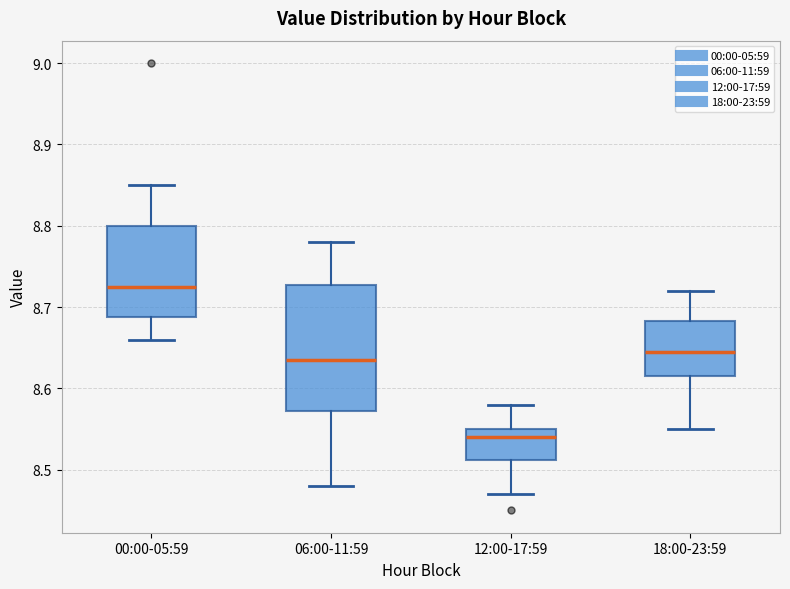

Where does the upper whisker of the box for 18:00-23:59 end on the y-axis? The values are not printed on the chart, so give them approximately, as read against the axis.

8.72